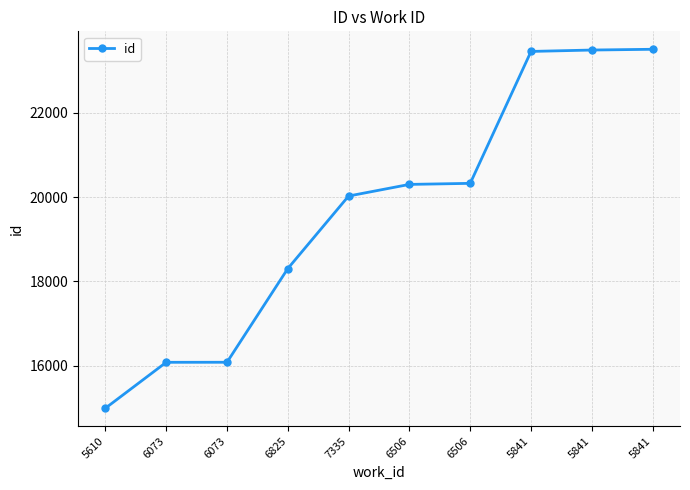

List the labels in order of value, smallest first.

5610, 6073, 6073, 6825, 7335, 6506, 6506, 5841, 5841, 5841